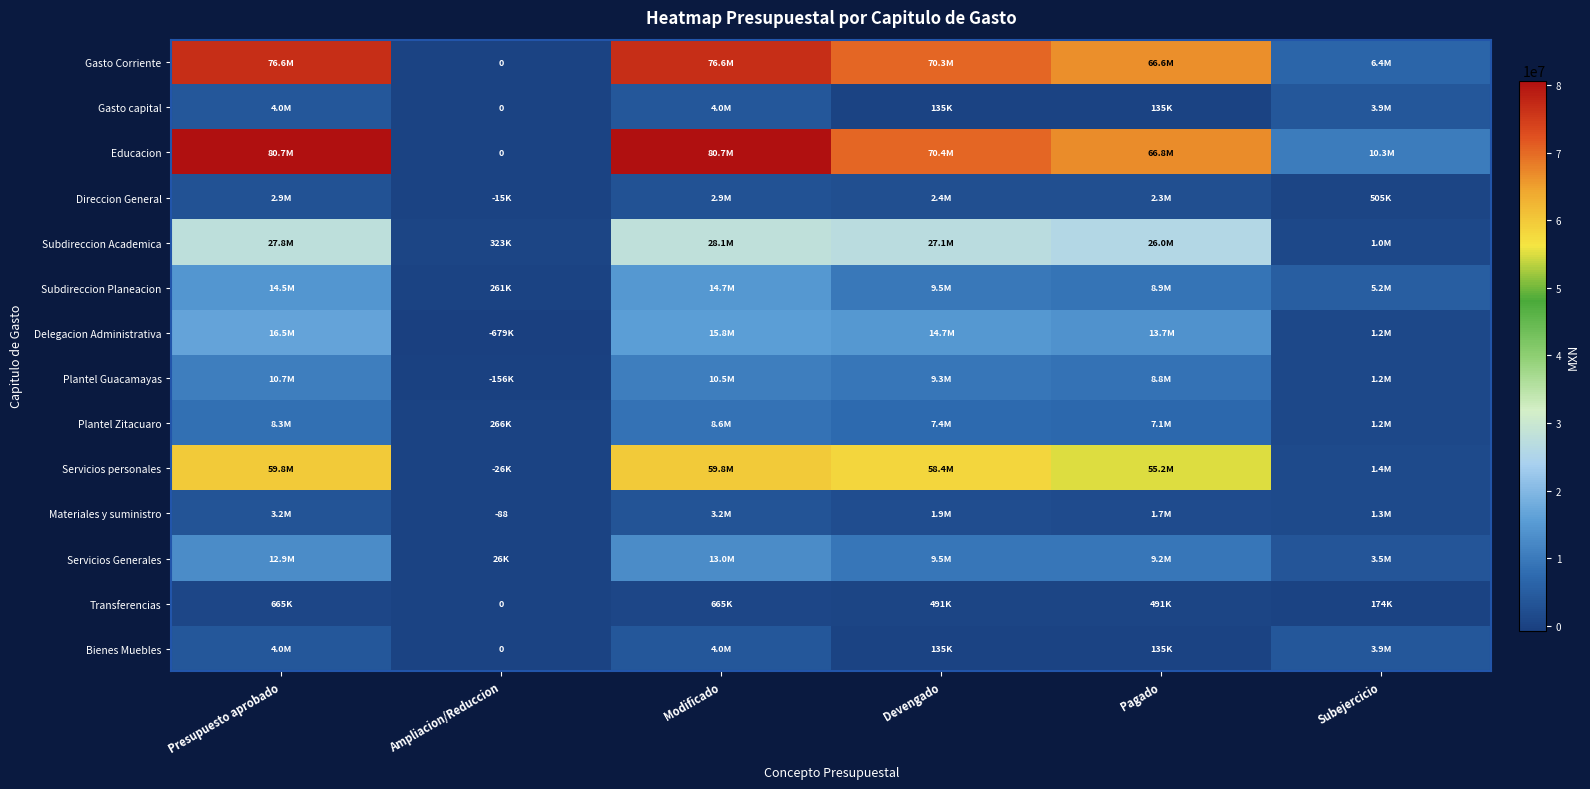

True or false: Plantel Guacamayas has a value of 16662237.4 at Devengado.

False